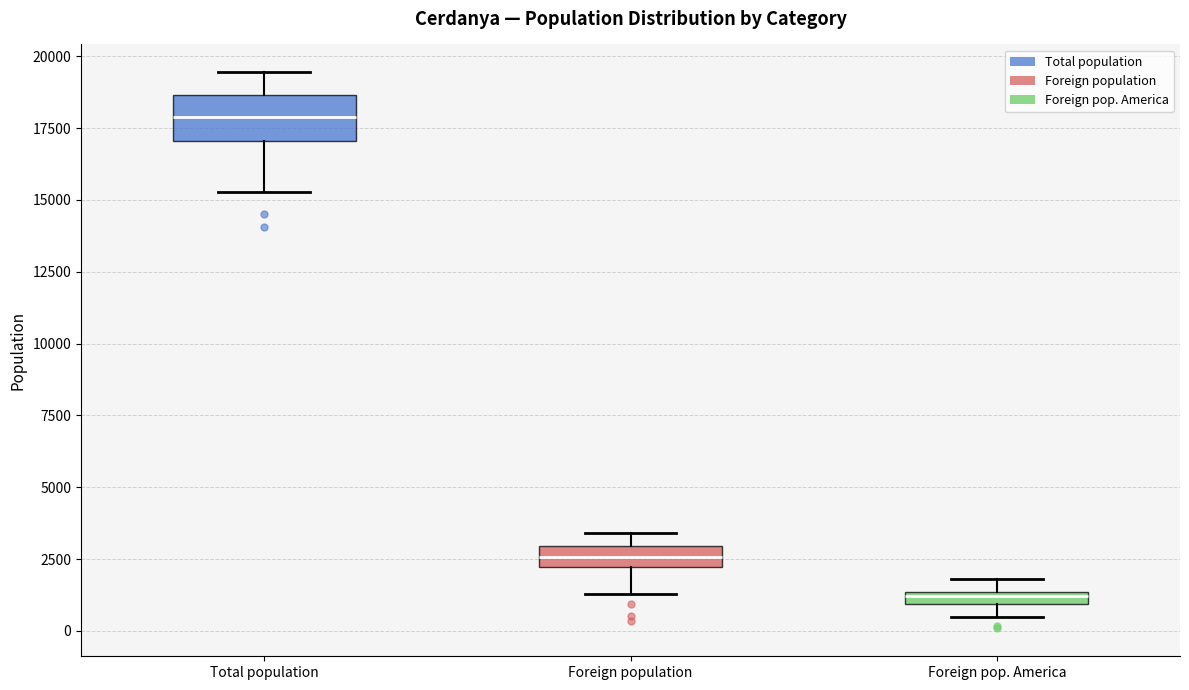

Which box has the highest median line?

Total population